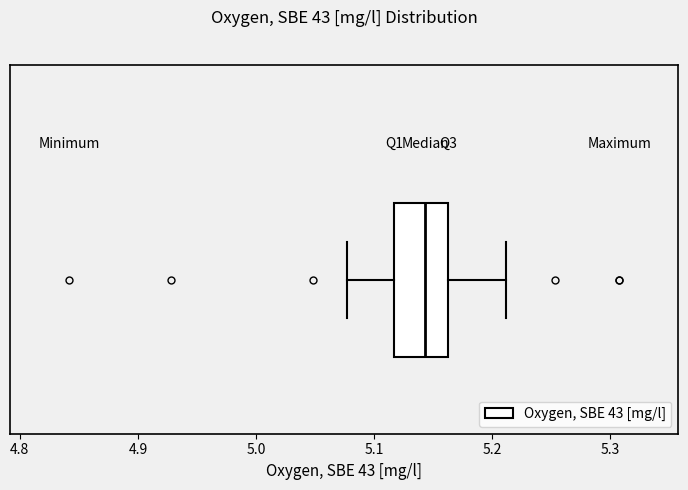

Where is the right edge of the box on the x-axis? The values are not printed on the chart, so give them approximately, as read against the axis.

5.16